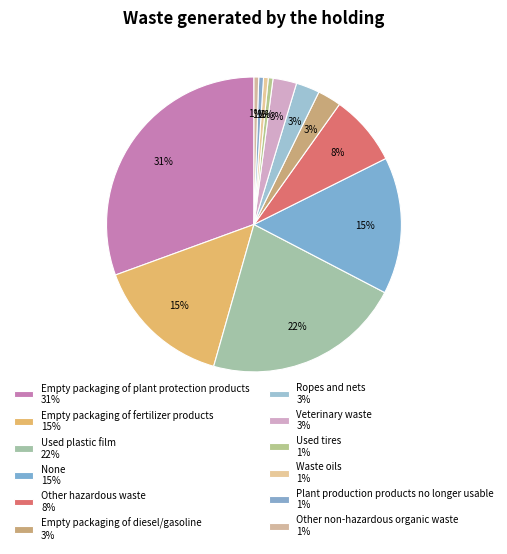

How many slices are in this pie chart?

12